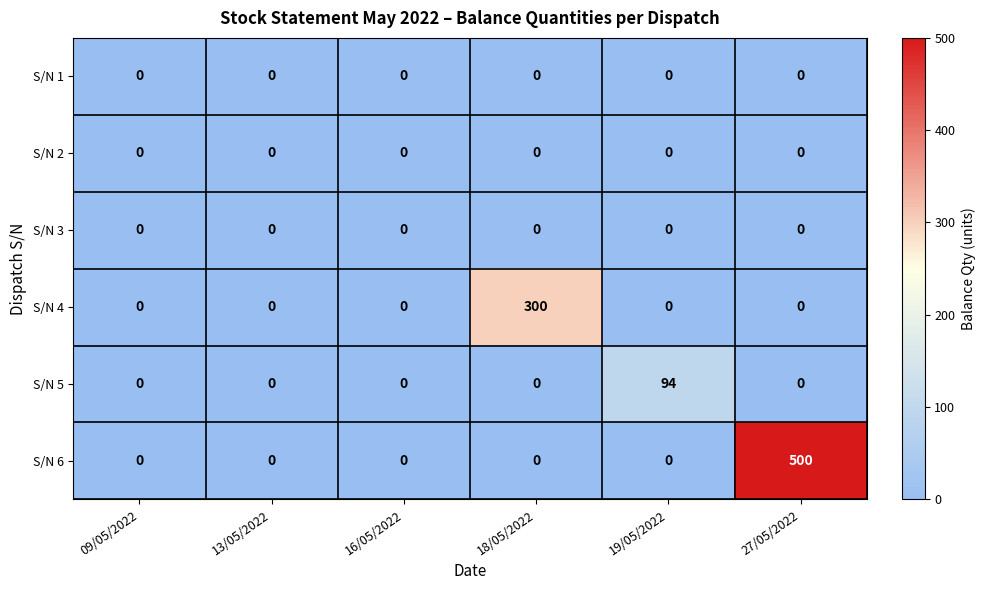

Is it true that S/N 2 equals 0 at 27/05/2022?

True